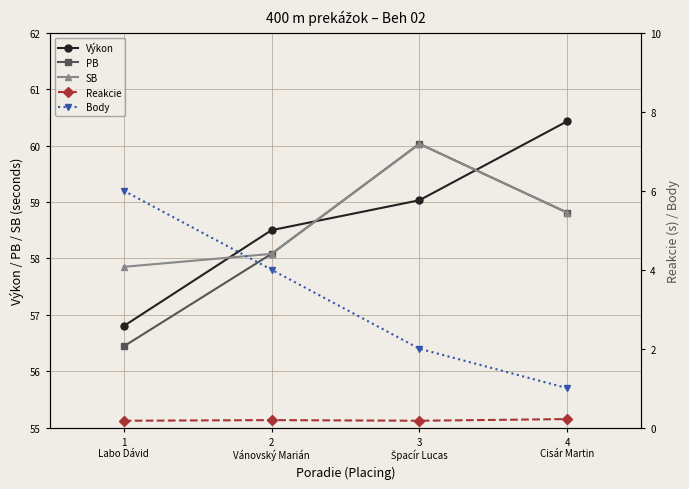

Count the Reakcie values in the range 0 to 1.

4